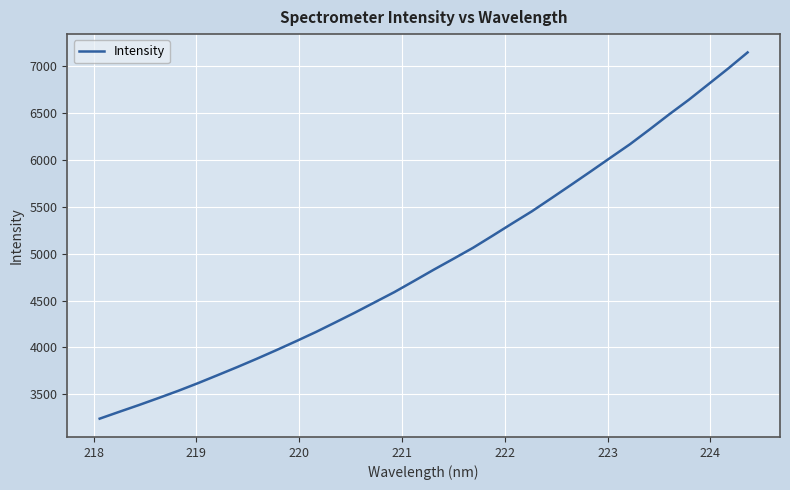

Does the chart display data point markers on the line(s)?

No